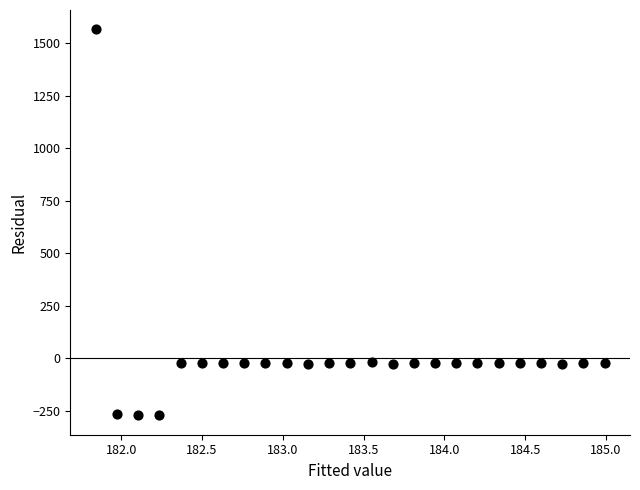

What is the range of X values (max minus min)?

3.1